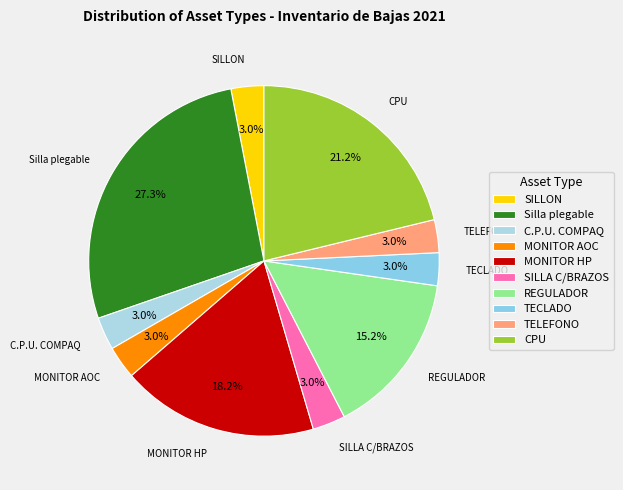

To the nearest percent, what is the difference between the SILLA C/BRAZOS and MONITOR HP slice percentages?

15%